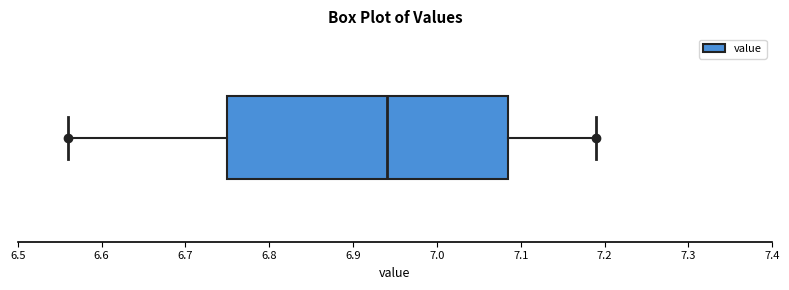

Read this box plot against the x-axis: the position of the median line, the range covered by the box, and the ends of both whiskers. The values are not printed on the chart, so give them approximately, as read against the axis.

median 6.94, box 6.75 to 7.09, whiskers 6.56 to 7.19